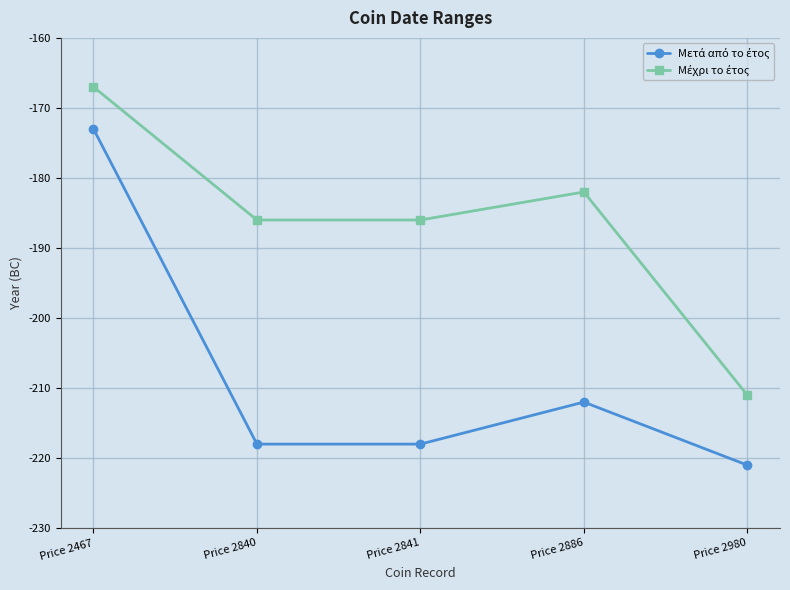

What is the greatest value displayed?

-167